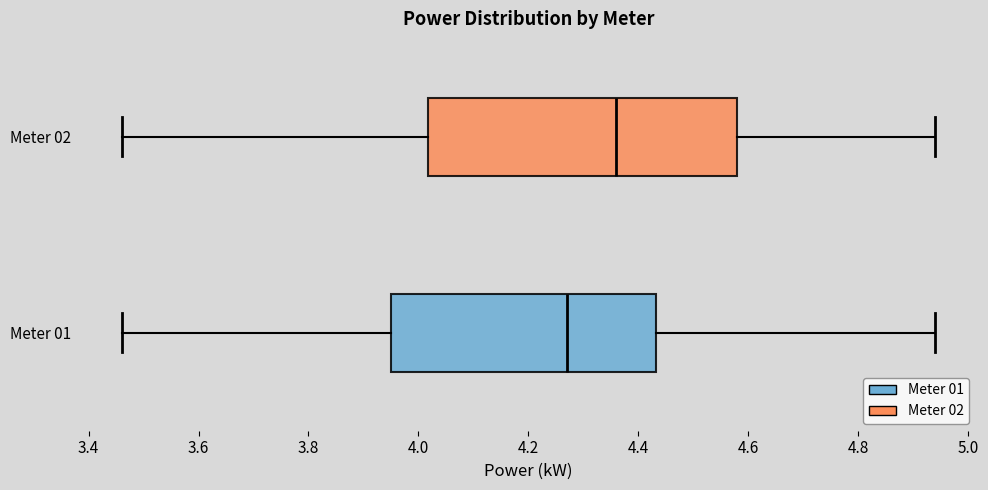

Comparing the boxes themselves (not the whiskers), which one is the widest?

Meter 02